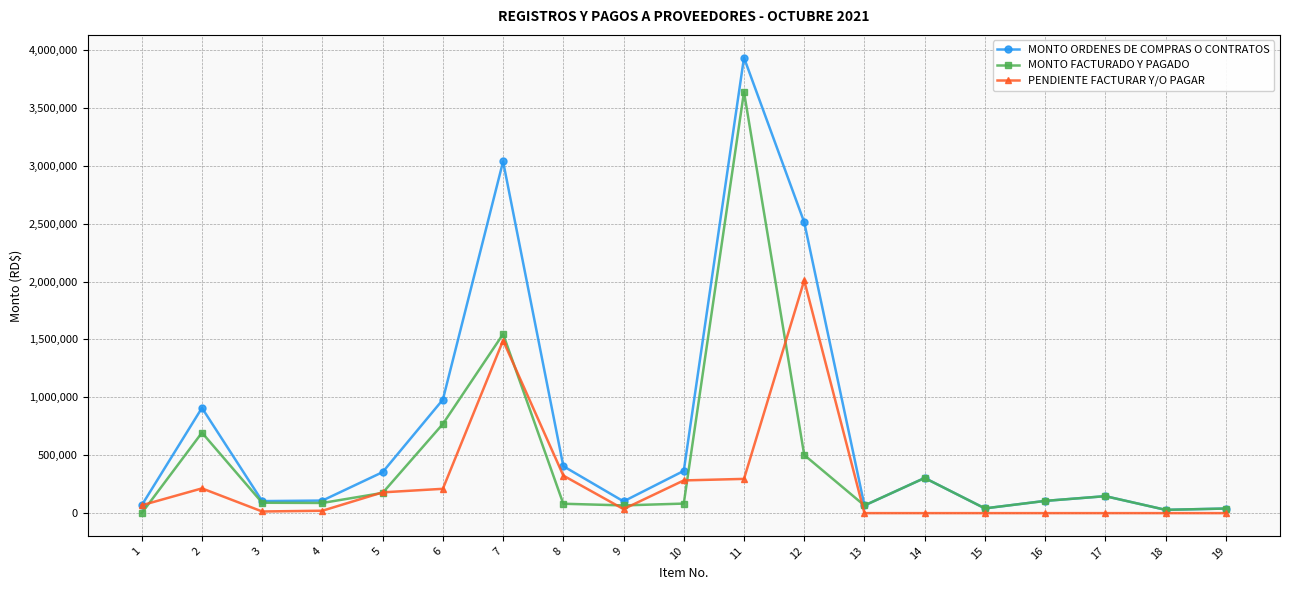

At which label is MONTO FACTURADO Y PAGADO closest to 1818769?

7